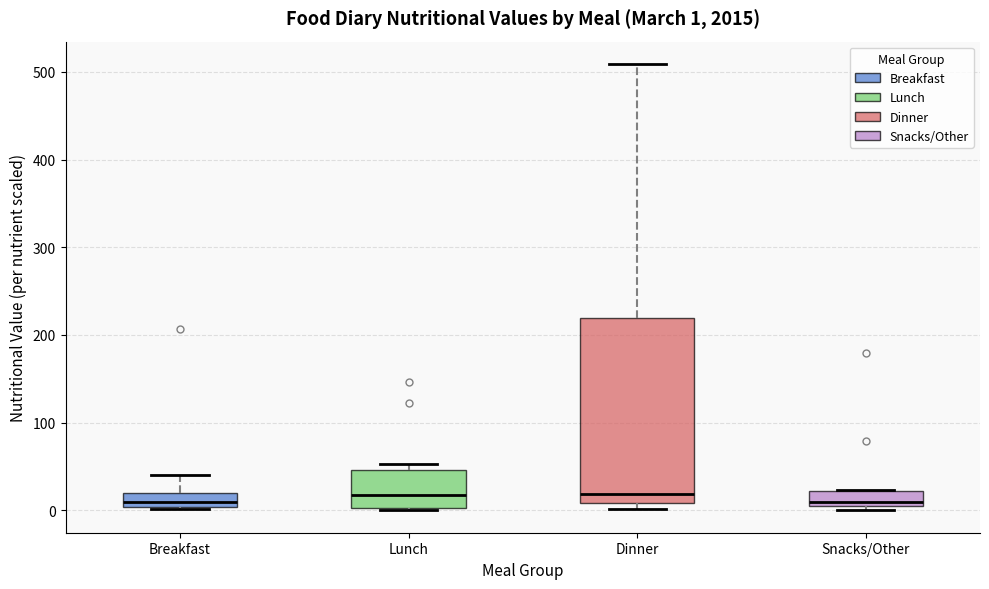

Which box is the tallest, from its lower edge to its upper edge?

Dinner